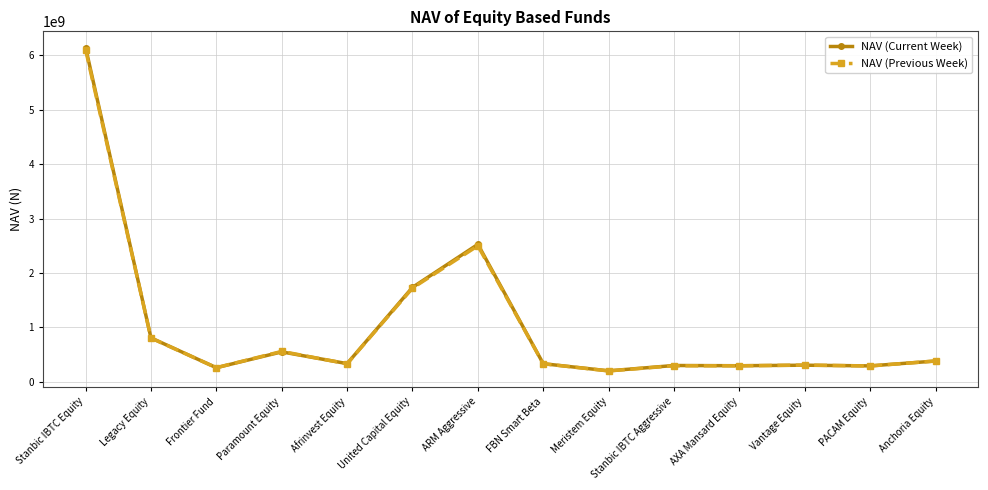

The NAV (Previous Week) series shows 291557790.6 at Stanbic IBTC Aggressive. True or false?

True